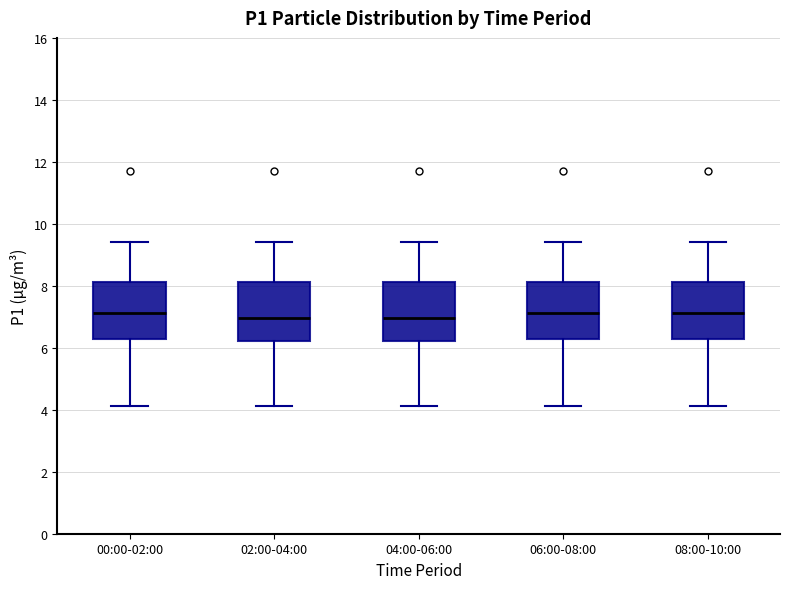

Where is the lower edge of the box for 08:00-10:00 on the y-axis? The values are not printed on the chart, so give them approximately, as read against the axis.

6.2